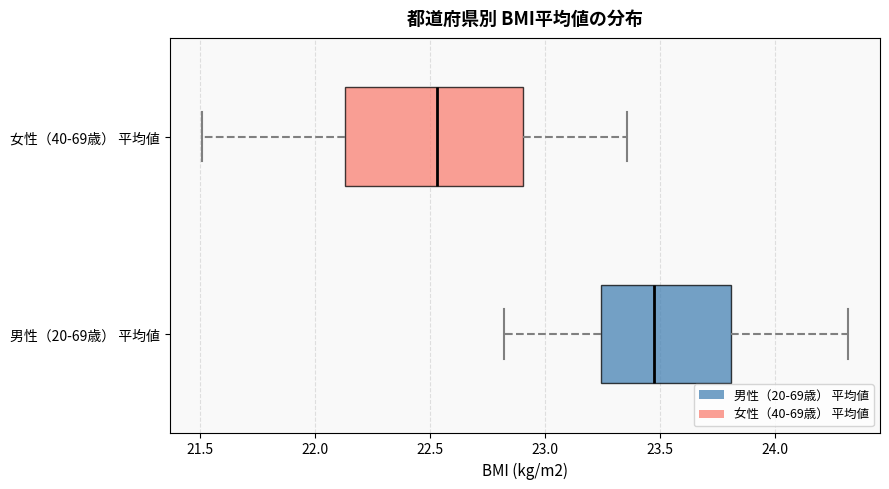

Which box is the widest, from its left edge to its right edge?

女性（40-69歳） 平均値